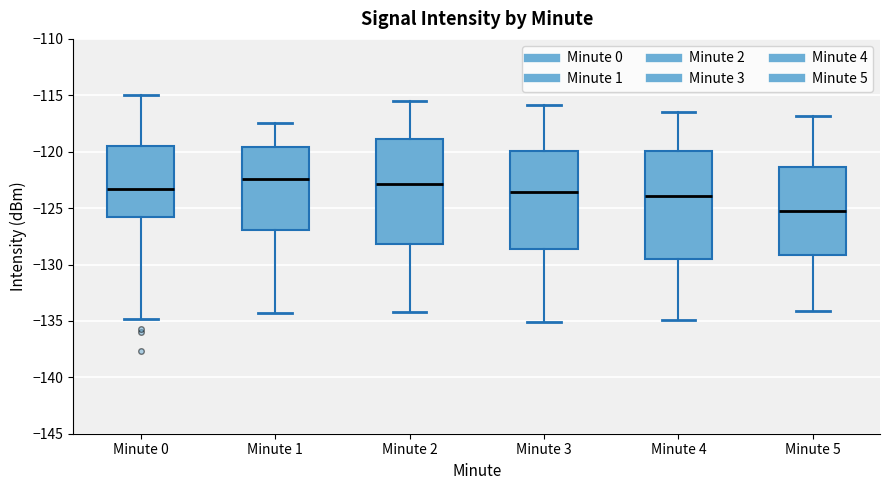

Reading left to right, read every box against the y-axis: the position of its median line, the range the box covers, and the ends of its whiskers. The values are not printed on the chart, so give them approximately, as read against the axis.

Minute 0: median -123.5, box -126.0 to -119.5, whiskers -135.0 to -115.0
Minute 1: median -122.5, box -127.0 to -119.5, whiskers -134.5 to -117.5
Minute 2: median -123.0, box -128.0 to -119.0, whiskers -134.0 to -115.5
Minute 3: median -123.5, box -128.5 to -120.0, whiskers -135.0 to -116.0
Minute 4: median -124.0, box -129.5 to -120.0, whiskers -135.0 to -116.5
Minute 5: median -125.0, box -129.0 to -121.5, whiskers -134.0 to -117.0